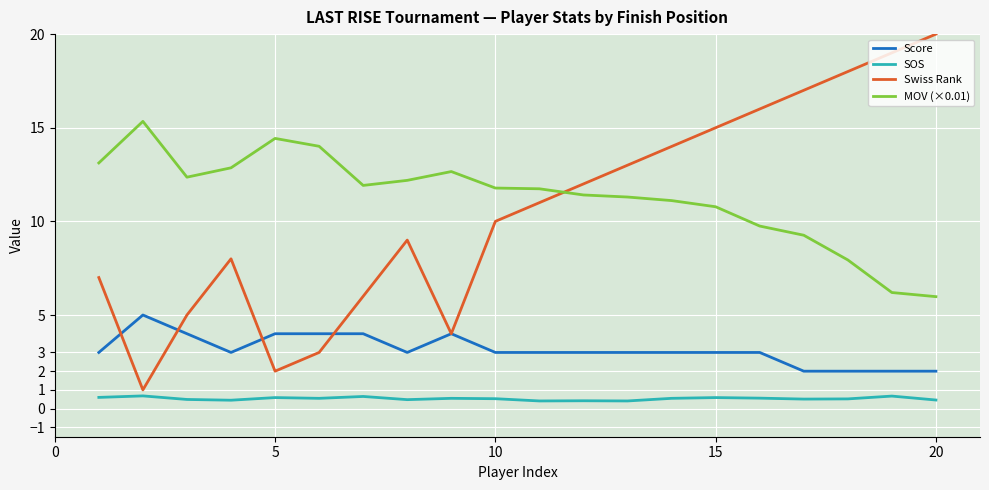

Which series has the widest spread of values?

Swiss Rank